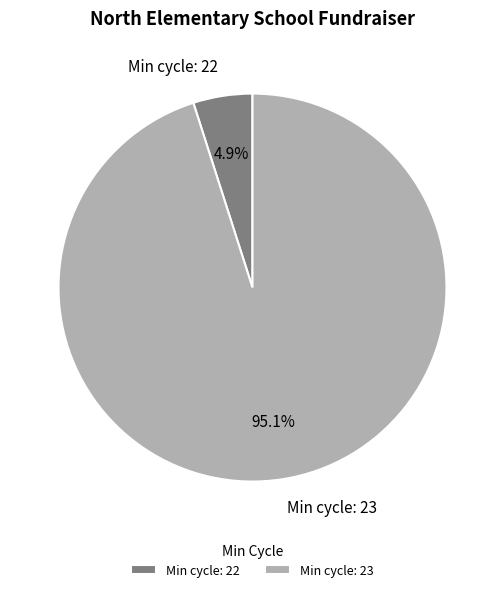

Do Min cycle: 22 and Min cycle: 23 together represent more than half of the pie?

Yes